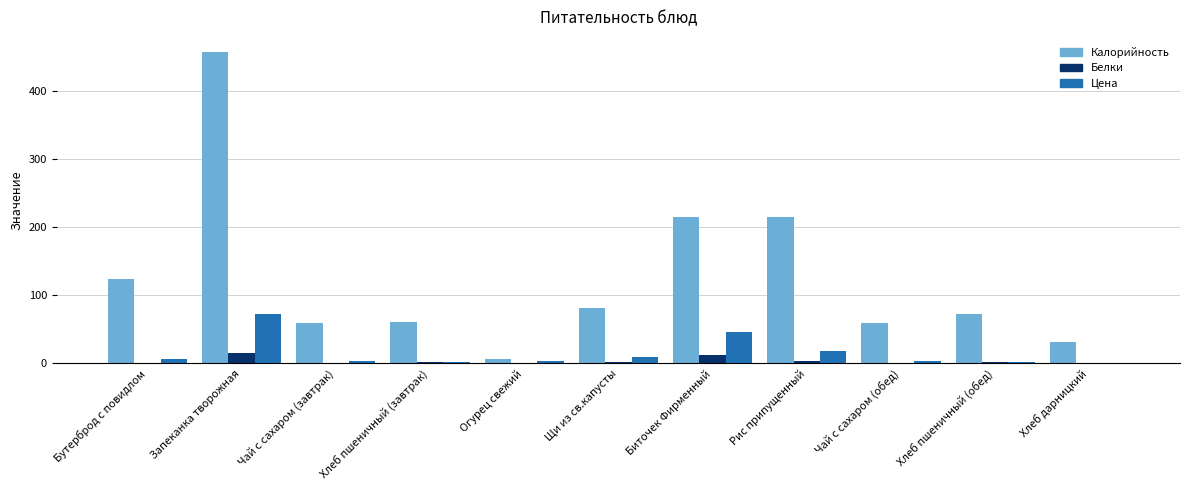

The value of Цена at Запеканка творожная is 45.7. True or false?

False